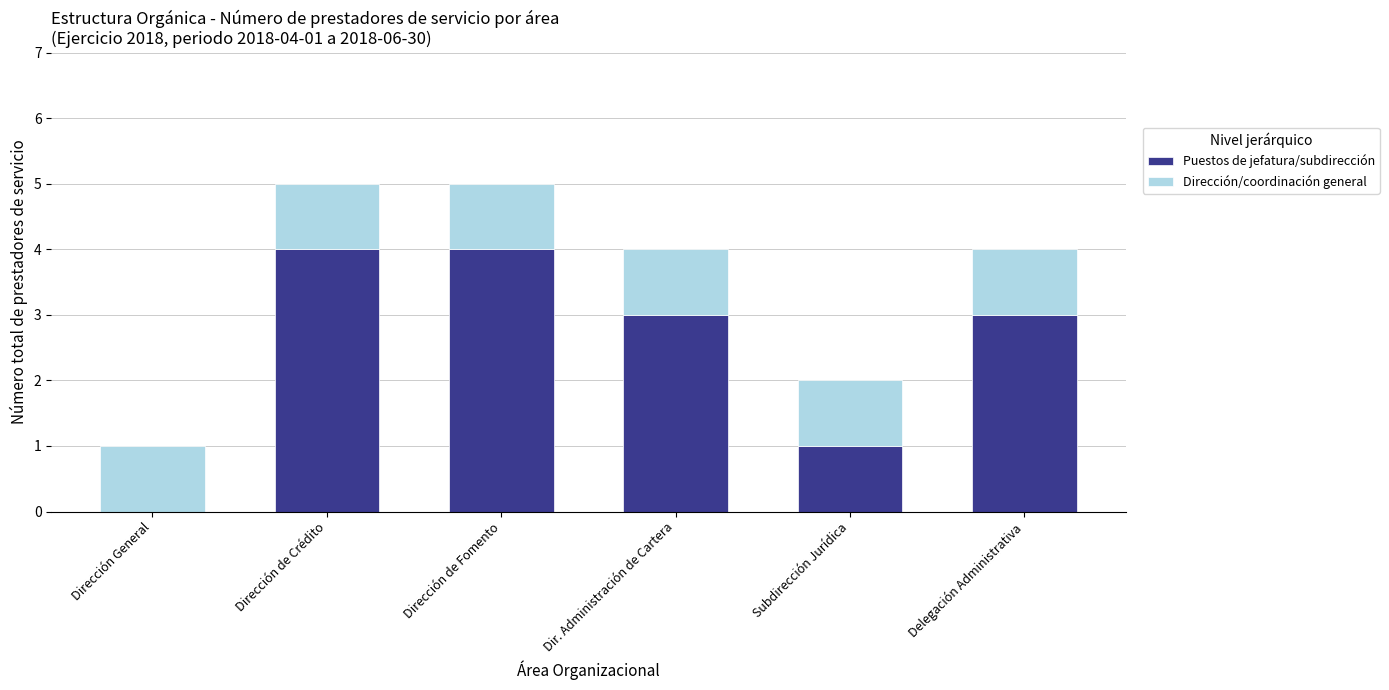

Reading left to right, list the values for the Puestos de jefatura/subdirección series.

Dirección General=0	Dirección de Crédito=4	Dirección de Fomento=4	Dir. Administración de Cartera=3	Subdirección Jurídica=1	Delegación Administrativa=3